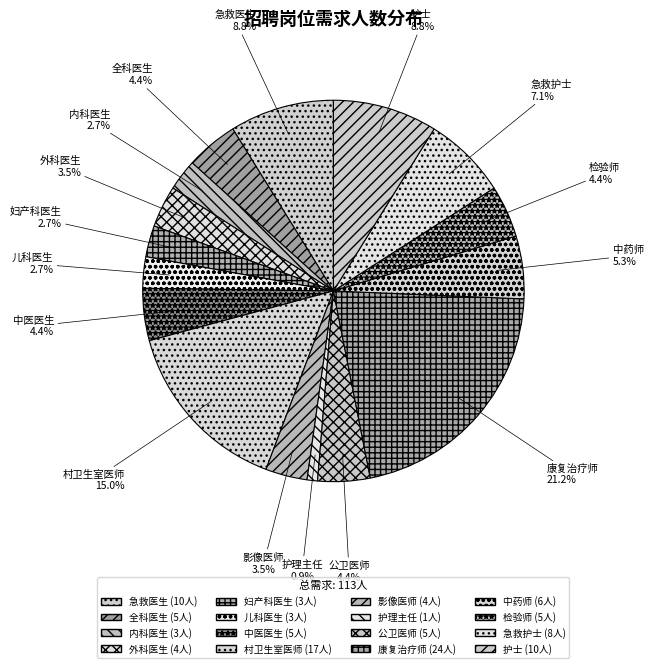

Which slice is the largest?

康复治疗师